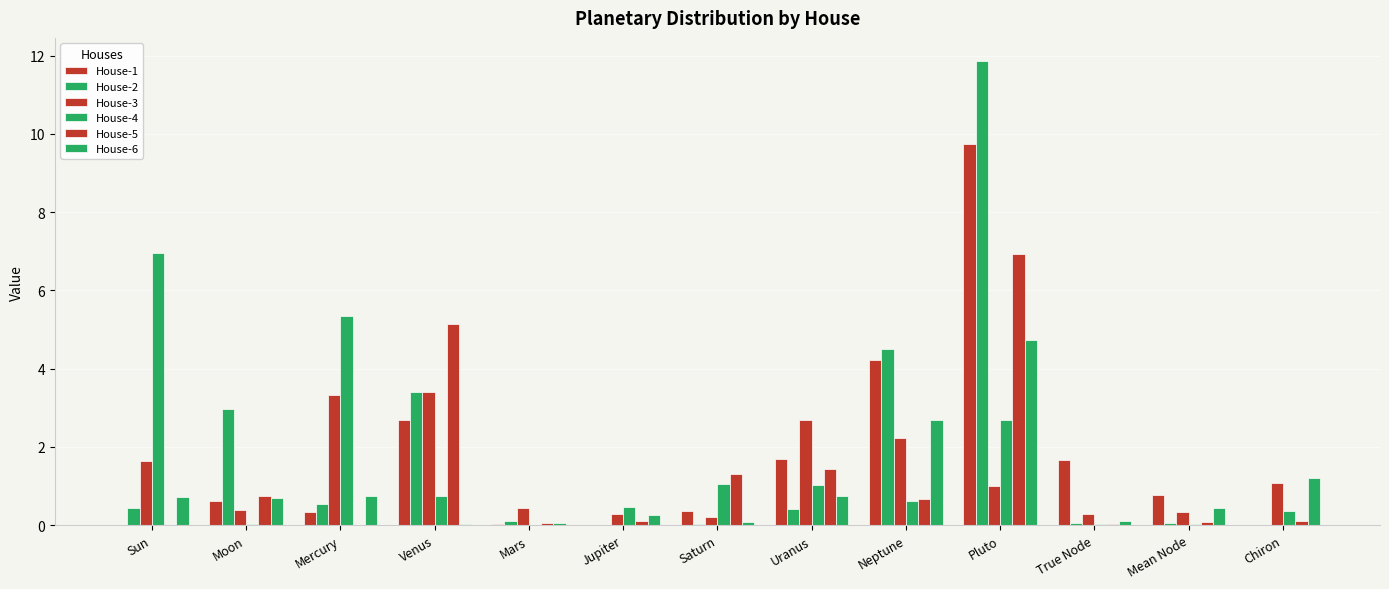

How many categories are shown in the chart?

13